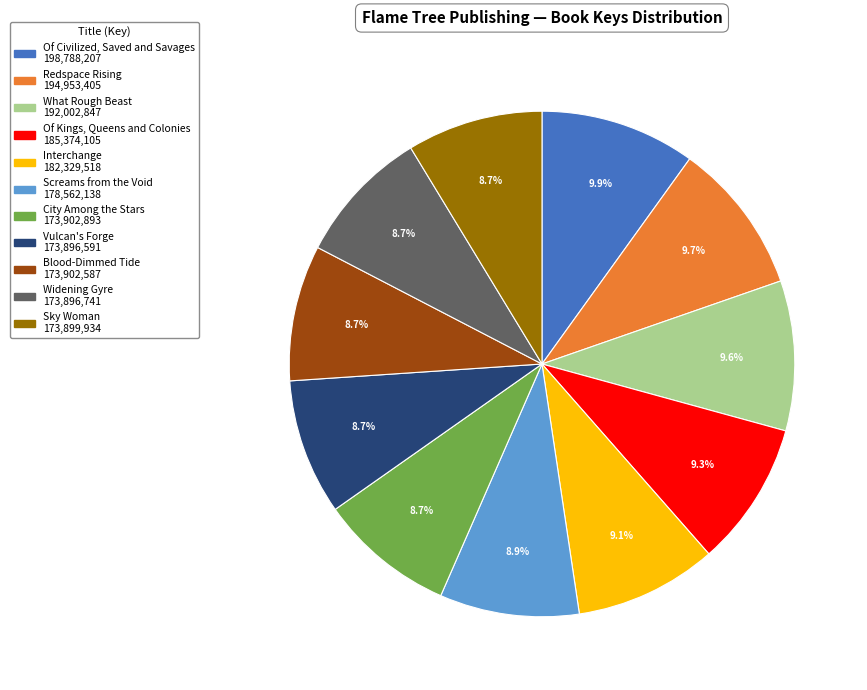

Combined, do Of Kings, Queens and Colonies and What Rough Beast account for over 50%?

No